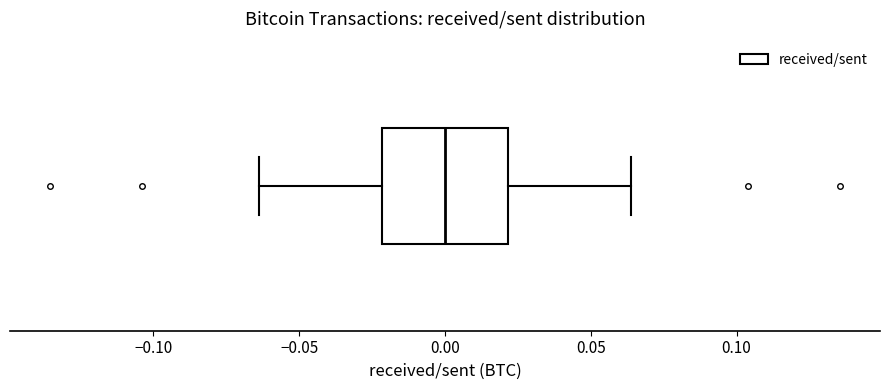

Transcribe this box plot: give where the median line is, the range the box spans, and where the two whiskers end, as read against the x-axis. The values are not printed on the chart, so give them approximately, as read against the axis.

median 0.000, box -0.020 to 0.020, whiskers -0.065 to 0.065